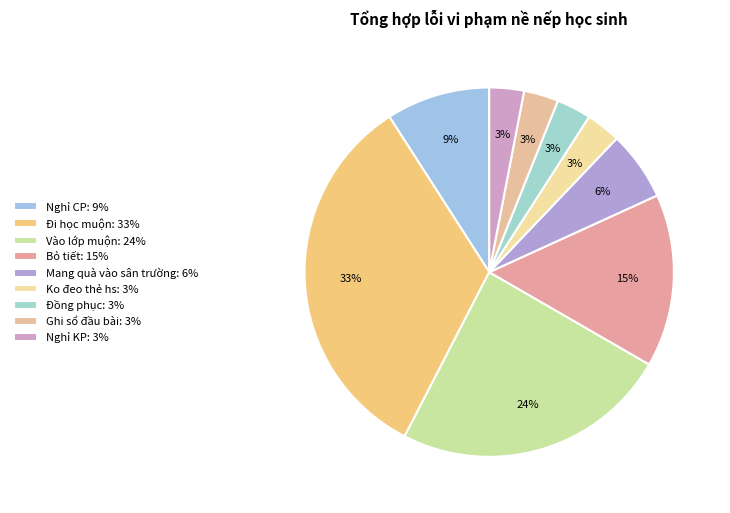

Does Nghỉ CP account for over 50% of the chart?

No